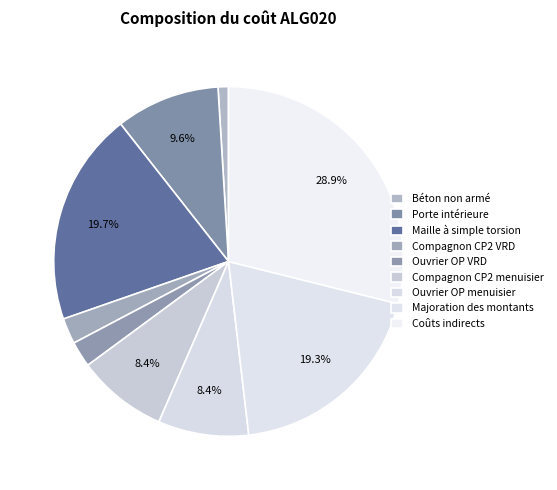

Rank the categories by value from lowest to highest.

Béton non armé, Compagnon CP2 VRD, Ouvrier OP VRD, Compagnon CP2 menuisier, Ouvrier OP menuisier, Porte intérieure, Majoration des montants, Maille à simple torsion, Coûts indirects